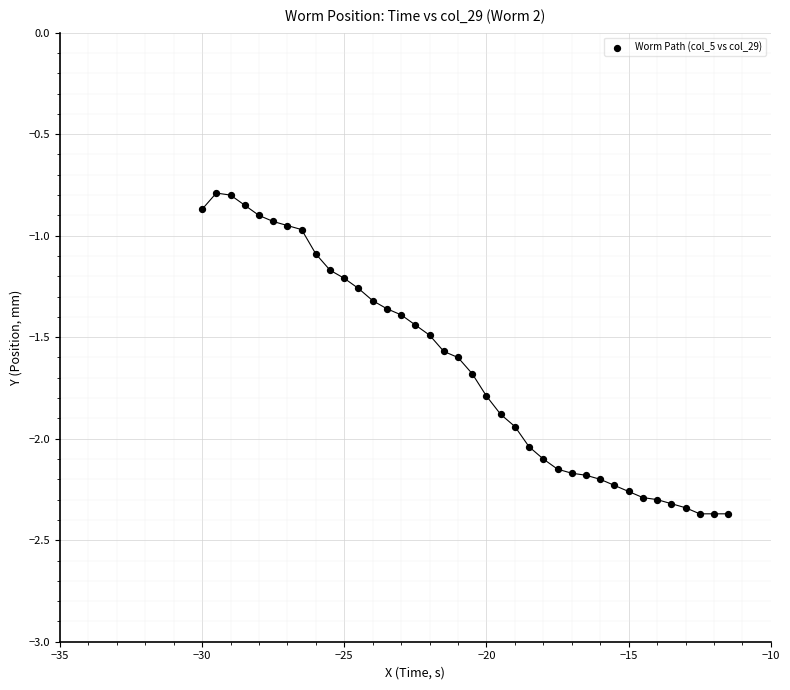

What is the range of Y values (max minus min)?

1.6